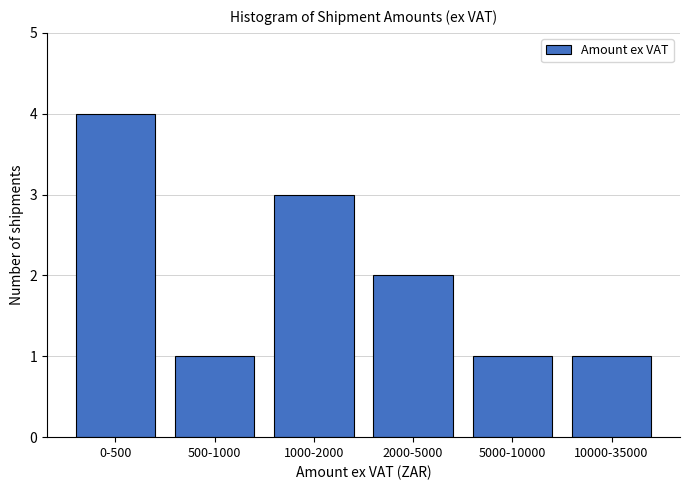

Reading right to left, list all the values displayed in this chart.

10000-35000=1	5000-10000=1	2000-5000=2	1000-2000=3	500-1000=1	0-500=4